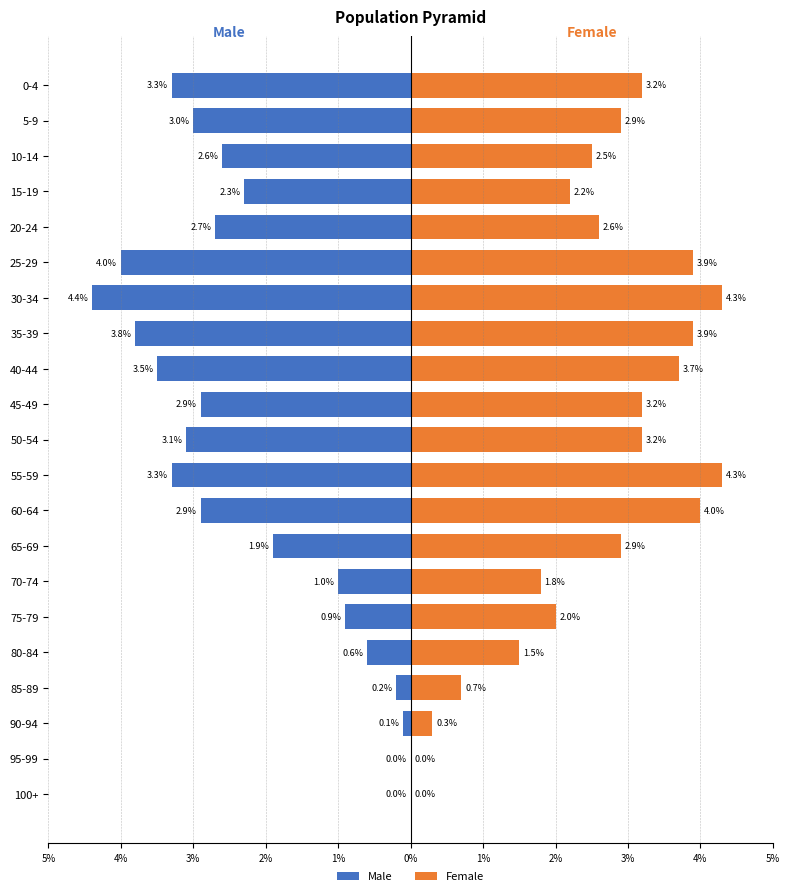

Rank the series by their average value, from highest to lowest.

Female, Male